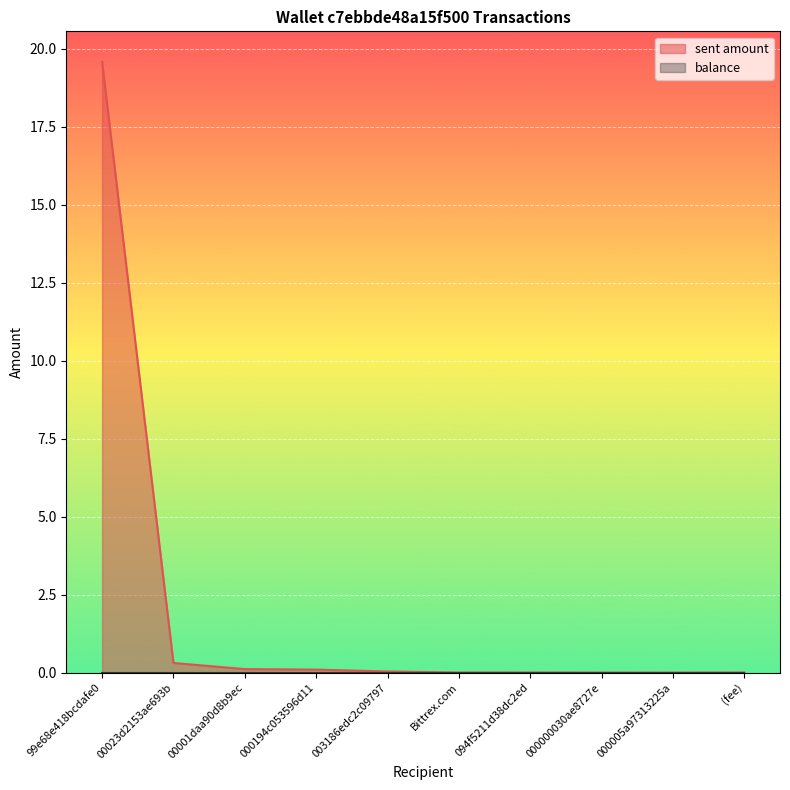

Is it true that the value at Bittrex.com is 0.0?

True